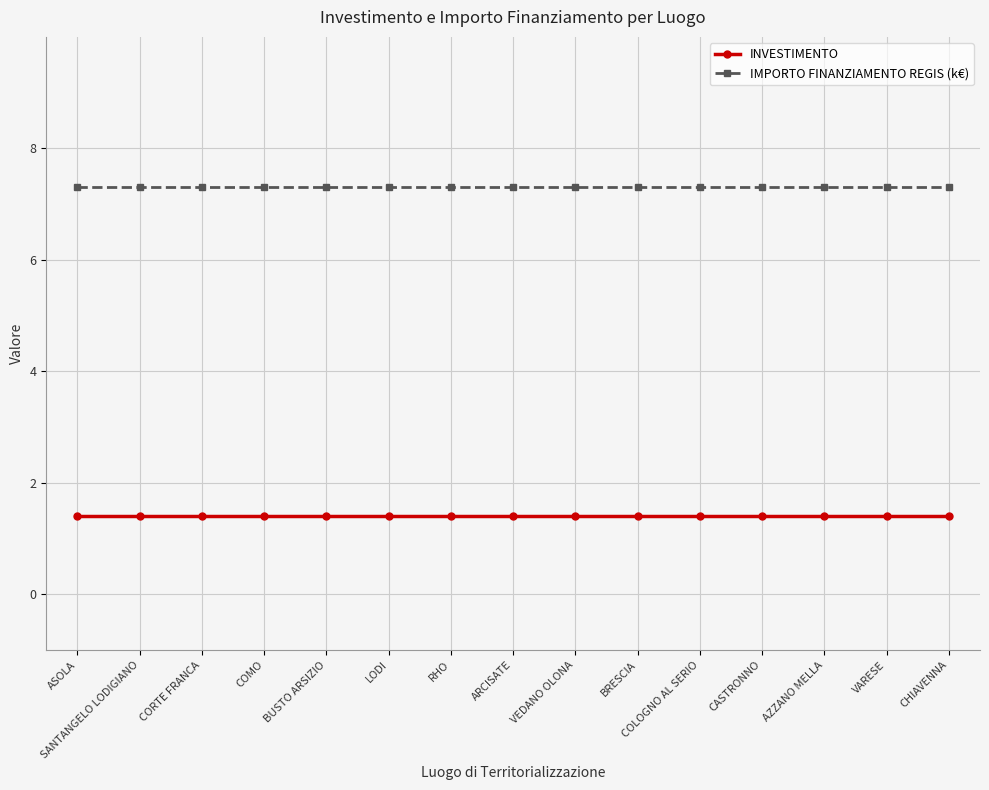

Reading left to right, transcribe all the data shown in this chart.

INVESTIMENTO: 1.4	1.4	1.4	1.4	1.4	1.4	1.4	1.4	1.4	1.4	1.4	1.4	1.4	1.4	1.4
IMPORTO FINANZIAMENTO REGIS (k€): 7.3	7.3	7.3	7.3	7.3	7.3	7.3	7.3	7.3	7.3	7.3	7.3	7.3	7.3	7.3